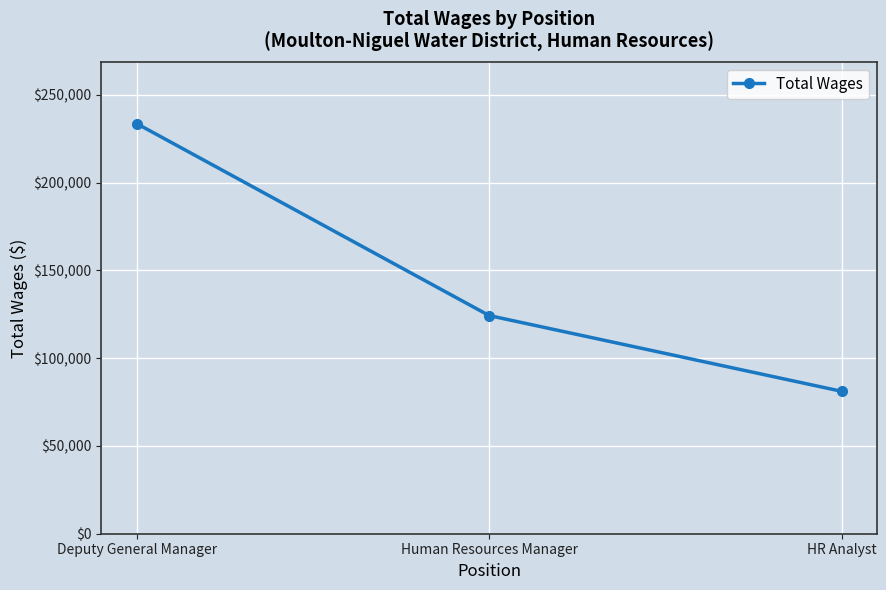

What is the difference between the maximum and second lowest values?

109341